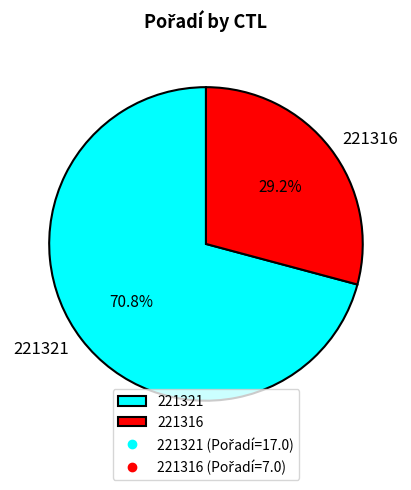

The 221321 slice represents 71% of the pie. True or false?

True